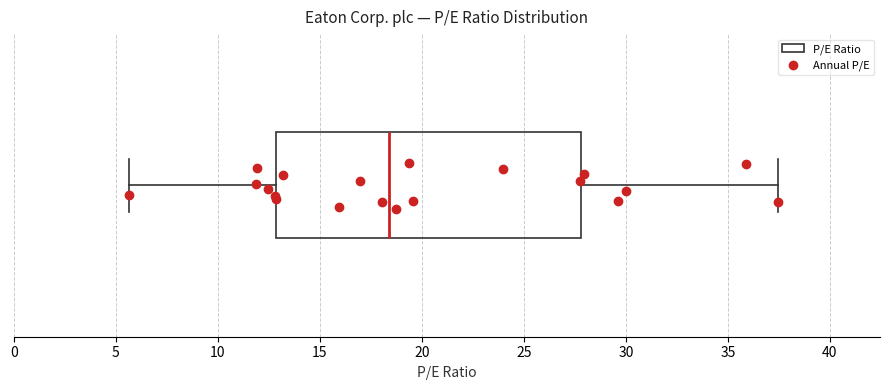

Read this box plot against the x-axis: the position of the median line, the range covered by the box, and the ends of both whiskers. The values are not printed on the chart, so give them approximately, as read against the axis.

median 18.5, box 13.0 to 28.0, whiskers 5.5 to 37.5